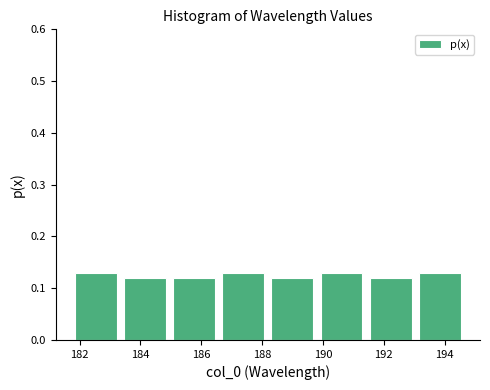

How tall is the bar that spans 181.8 to 183.4 on the x-axis? Neither the bar edges nor the heights are printed on the chart, so give them approximately, as read against the axes.

0.13